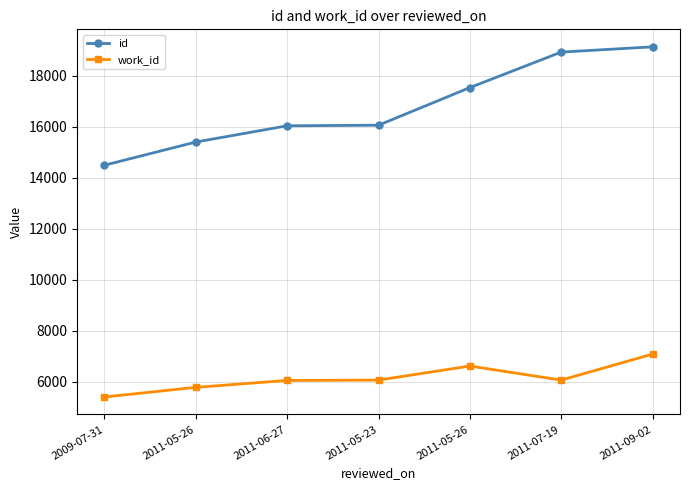

What are all the series names shown in the legend?

id, work_id